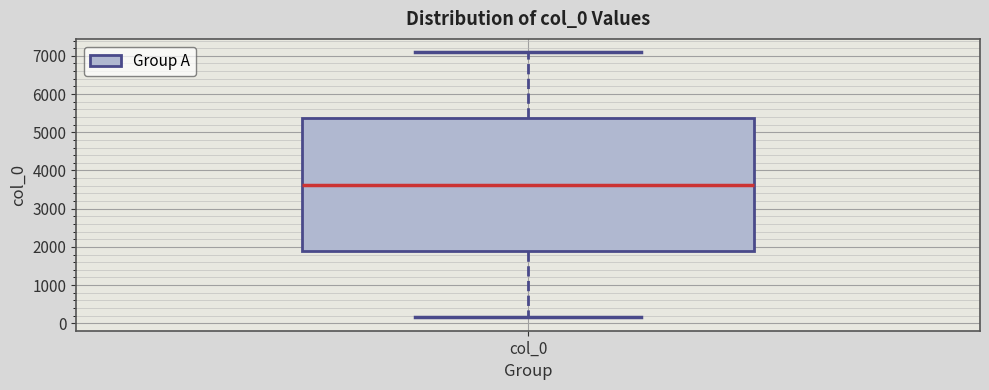

Where is the lower edge of the box for col_0 on the y-axis? The values are not printed on the chart, so give them approximately, as read against the axis.

1900